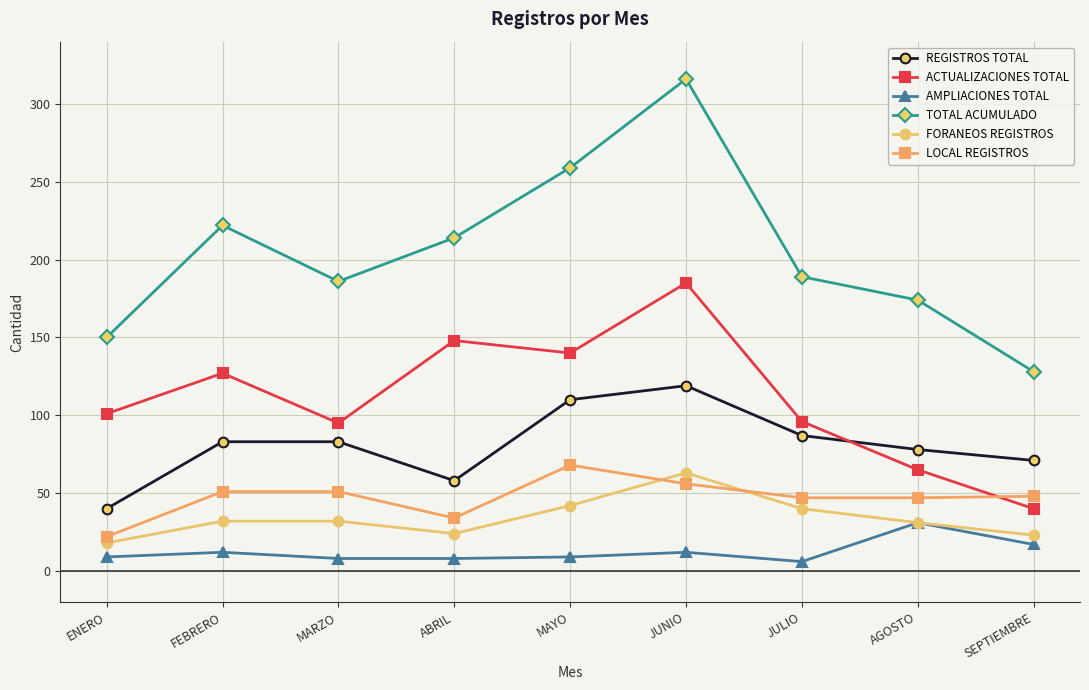

What is the spread (max minus min) of values at AGOSTO?

143